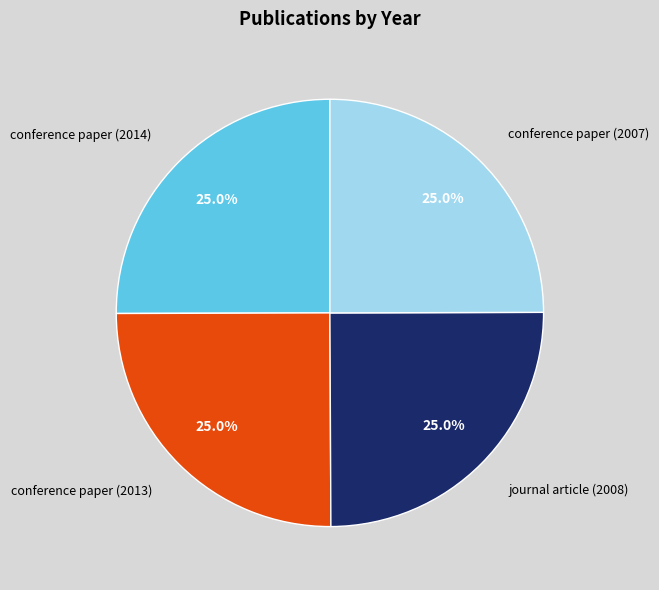

What is the ratio of the value at conference paper (2014) to the value at conference paper (2007)?

1.0